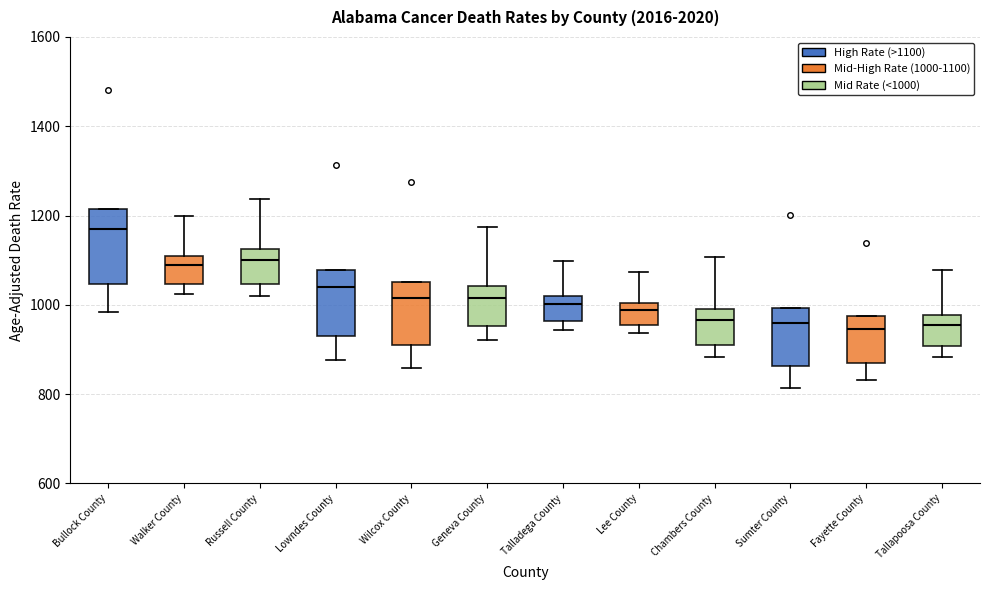

Comparing the boxes themselves (not the whiskers), which one is the tallest?

Bullock County